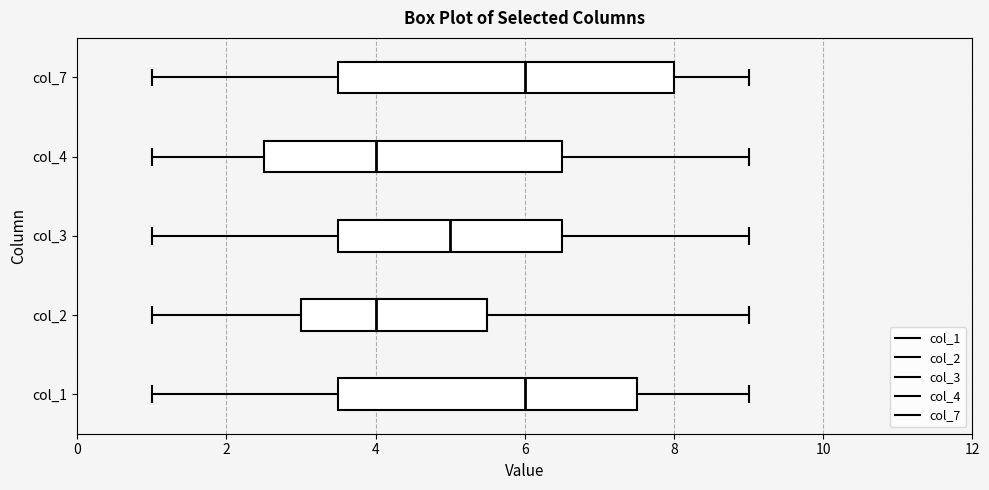

Reading bottom to top, read every box against the x-axis: the position of its median line, the range the box covers, and the ends of its whiskers. The values are not printed on the chart, so give them approximately, as read against the axis.

col_1: median 6.0, box 3.6 to 7.6, whiskers 1.0 to 9.0
col_2: median 4.0, box 3.0 to 5.6, whiskers 1.0 to 9.0
col_3: median 5.0, box 3.6 to 6.6, whiskers 1.0 to 9.0
col_4: median 4.0, box 2.6 to 6.6, whiskers 1.0 to 9.0
col_7: median 6.0, box 3.6 to 8.0, whiskers 1.0 to 9.0